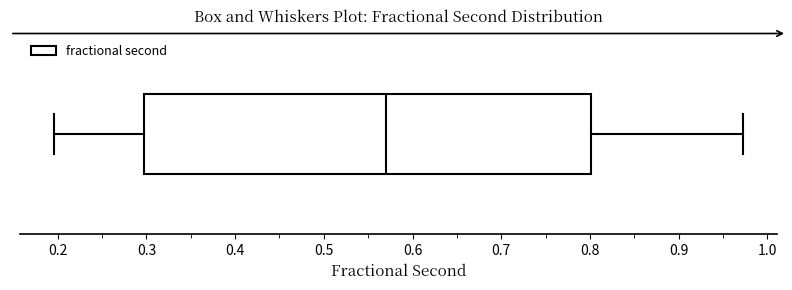

Where does the median line of the box sit on the x-axis? The values are not printed on the chart, so give them approximately, as read against the axis.

0.57